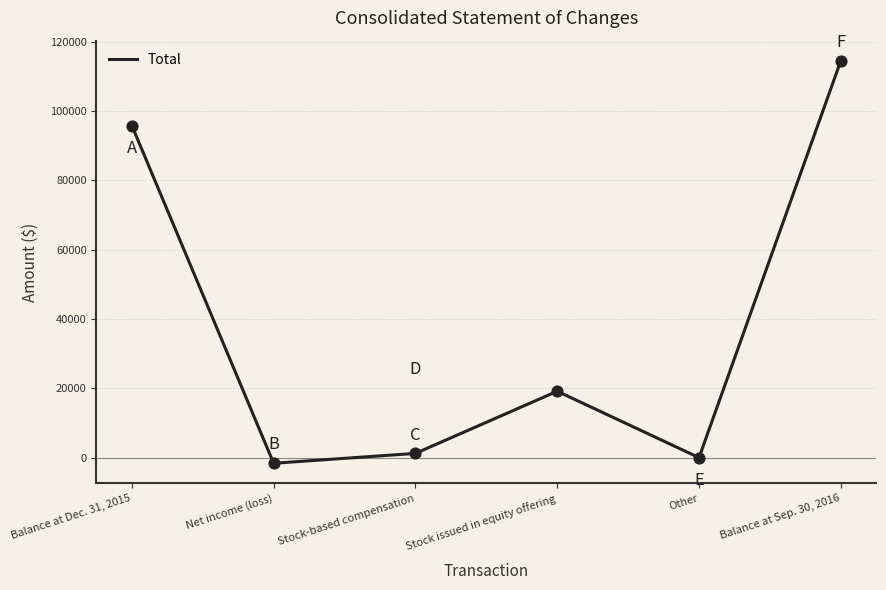

Between Stock issued in equity offering and Balance at Dec. 31, 2015, which is larger?

Balance at Dec. 31, 2015